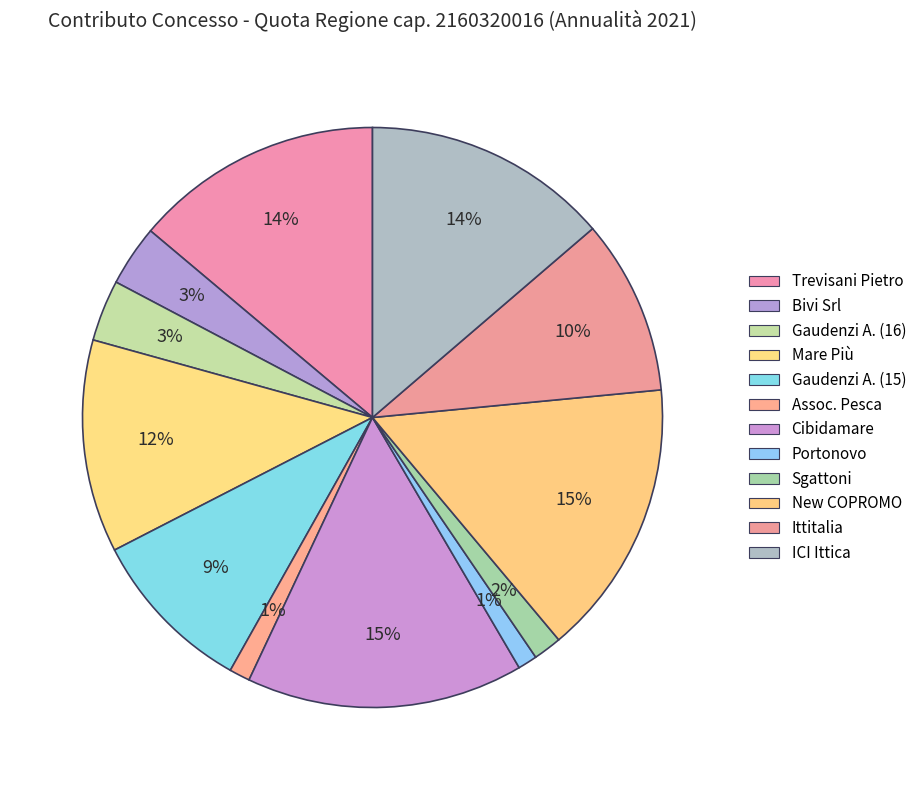

How many segments does this pie chart have?

12